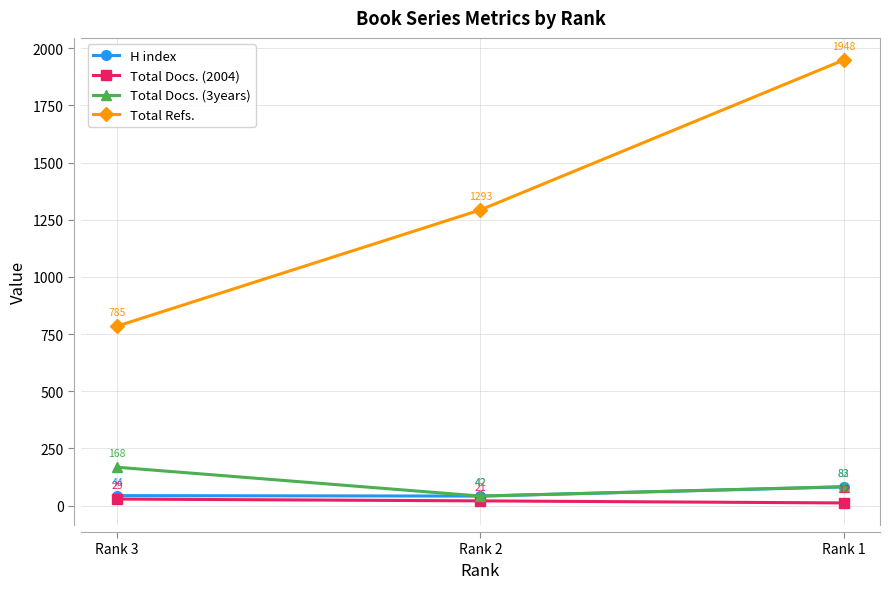

At which label does Total Docs. (2004) reach its minimum?

Rank 1